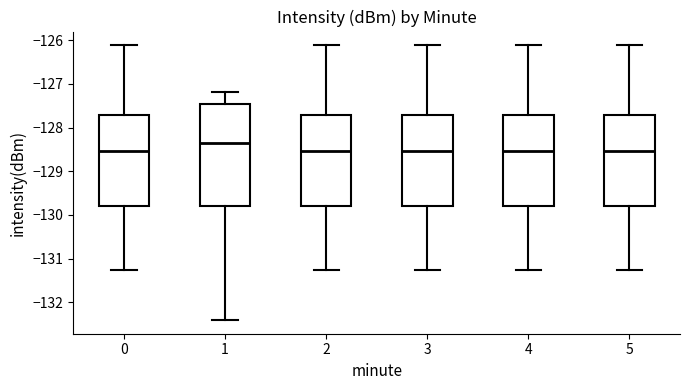

Reading left to right, read every box against the y-axis: the position of its median line, the range the box covers, and the ends of its whiskers. The values are not printed on the chart, so give them approximately, as read against the axis.

0: median -128.5, box -129.8 to -127.7, whiskers -131.3 to -126.1
1: median -128.4, box -129.8 to -127.5, whiskers -132.4 to -127.2
2: median -128.5, box -129.8 to -127.7, whiskers -131.3 to -126.1
3: median -128.5, box -129.8 to -127.7, whiskers -131.3 to -126.1
4: median -128.5, box -129.8 to -127.7, whiskers -131.3 to -126.1
5: median -128.5, box -129.8 to -127.7, whiskers -131.3 to -126.1